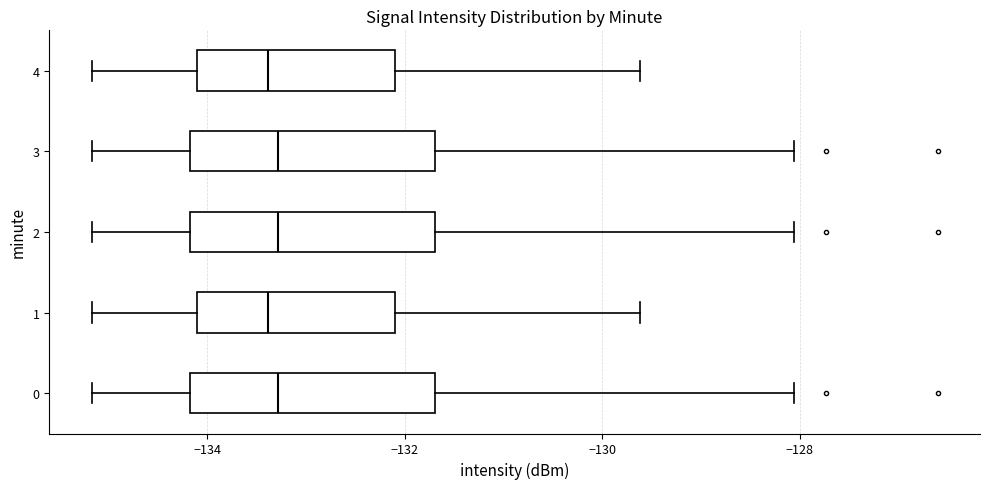

Where is the right edge of the box at y = 4 on the x-axis? The values are not printed on the chart, so give them approximately, as read against the axis.

-132.2